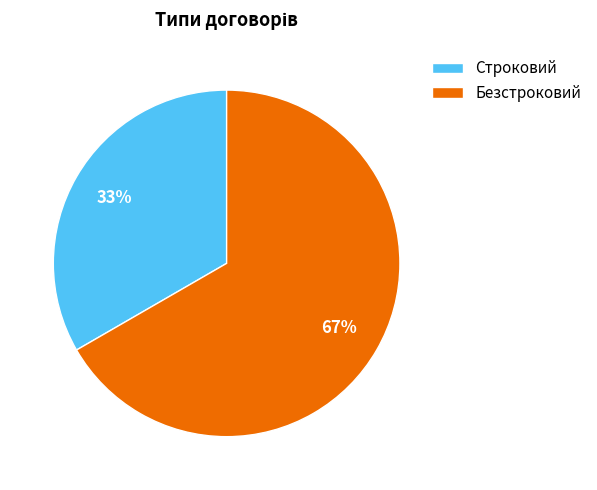

To the nearest percent, what portion does Безстроковий represent?

67%